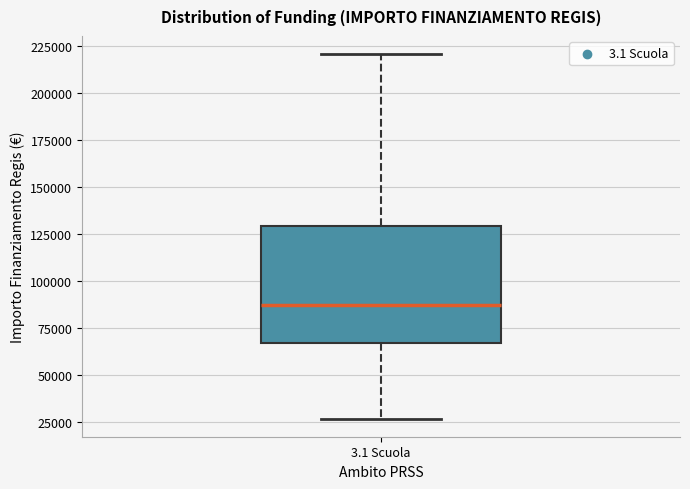

Read this box plot against the y-axis: the position of the median line, the range covered by the box, and the ends of both whiskers. The values are not printed on the chart, so give them approximately, as read against the axis.

median 85000, box 65000 to 130000, whiskers 25000 to 220000